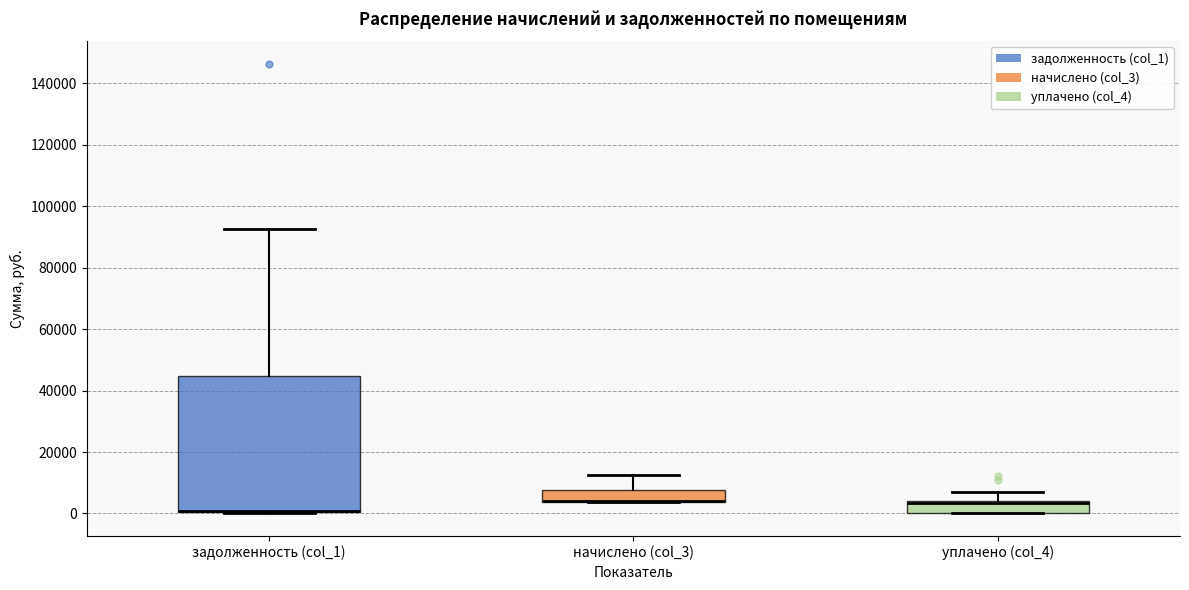

Reading left to right, read every box against the y-axis: the position of its median line, the range the box covers, and the ends of its whiskers. The values are not printed on the chart, so give them approximately, as read against the axis.

задолженность (col_1): median 0 (drawn on the box's lower edge), box 0 to 44000, whiskers 0 to 92000
начислено (col_3): median 4000 (drawn on the box's lower edge), box 4000 to 8000, whiskers 4000 to 12000
уплачено (col_4): median 4000 (drawn on the box's upper edge), box 0 to 4000, whiskers 0 to 6000